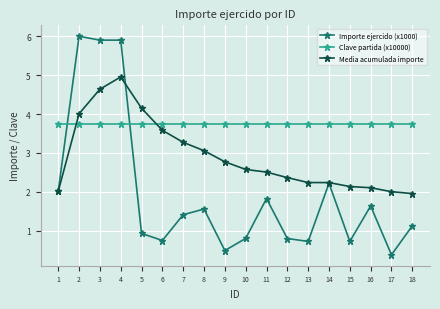

Which series changed the most between 7 and 13?

Media acumulada importe